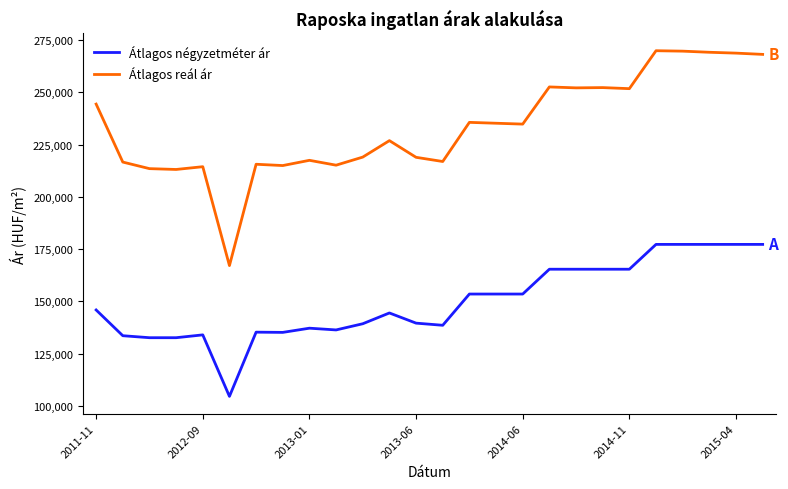

Which series has the largest range (max minus min)?

Átlagos reál ár